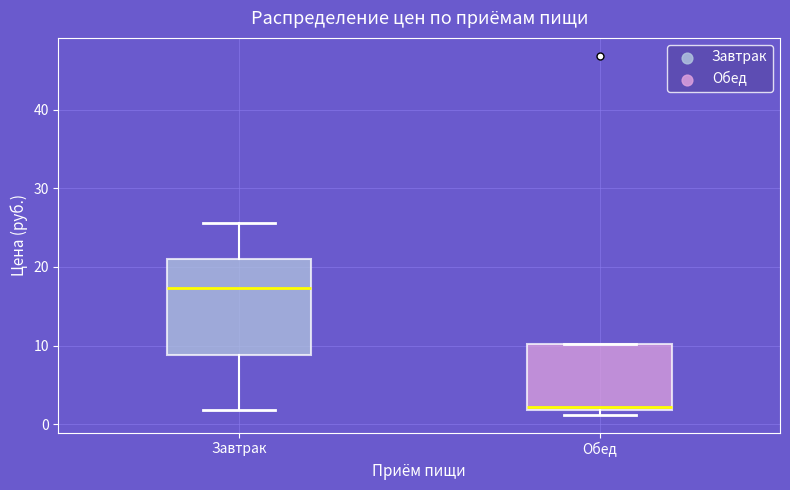

Reading left to right, read every box against the y-axis: the position of its median line, the range the box covers, and the ends of its whiskers. The values are not printed on the chart, so give them approximately, as read against the axis.

Завтрак: median 17, box 9 to 21, whiskers 2 to 26
Обед: median 2 (just above the box's lower edge), box 2 to 10, whiskers 1 to 10